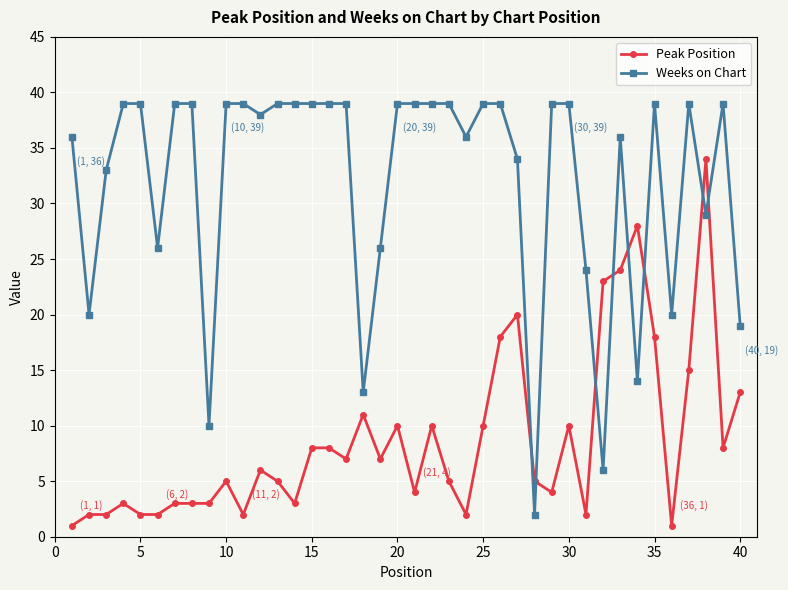

True or false: Weeks on Chart has more than 1 interior local peaks.

True